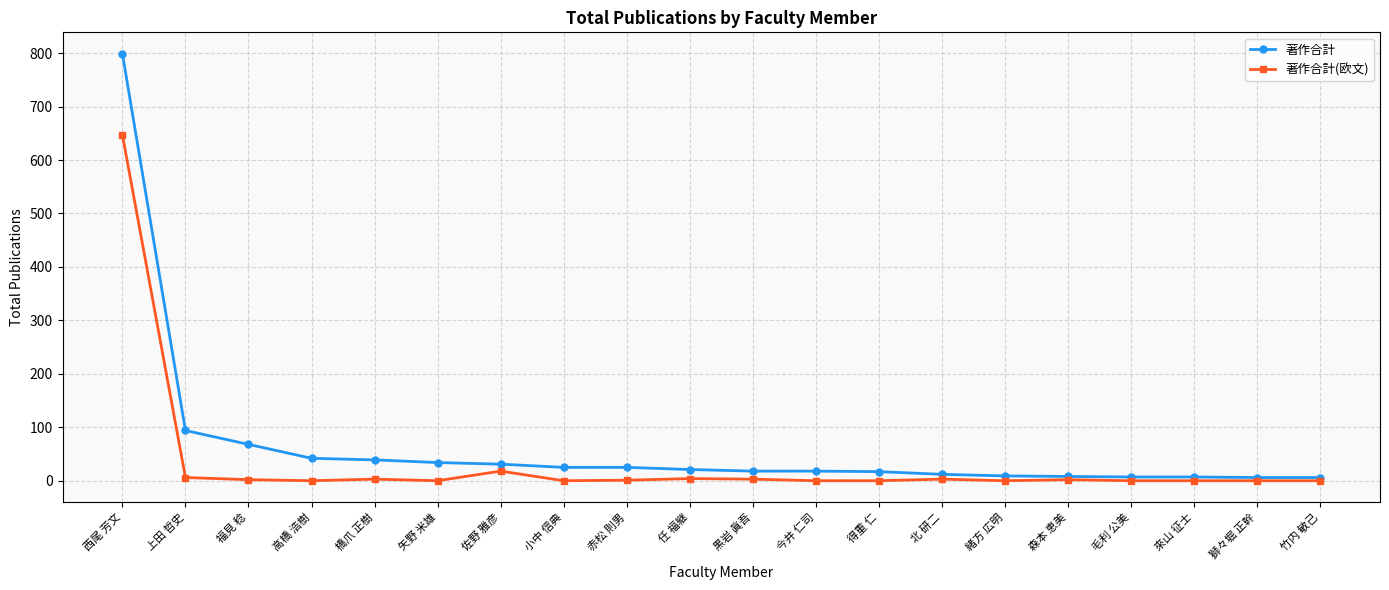

What is the label of the 4th point from the left?

高橋 浩樹